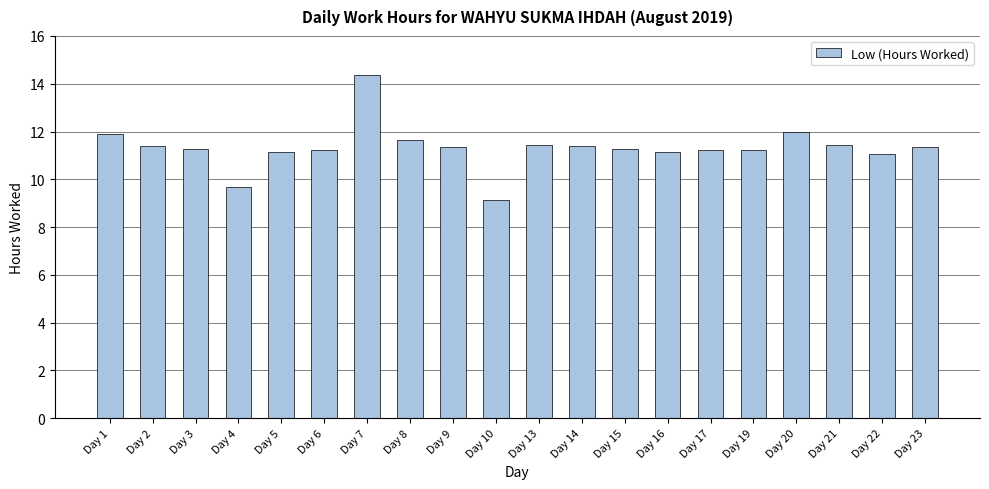

Which category has the lowest value across all series?

Day 10